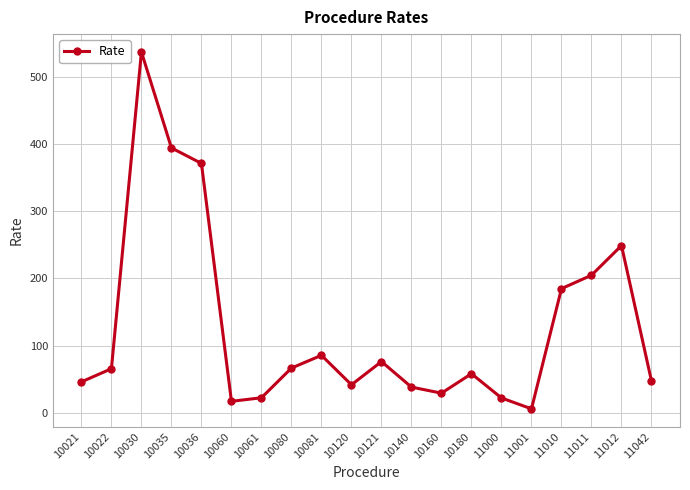

Does the chart display data point markers on the line(s)?

Yes